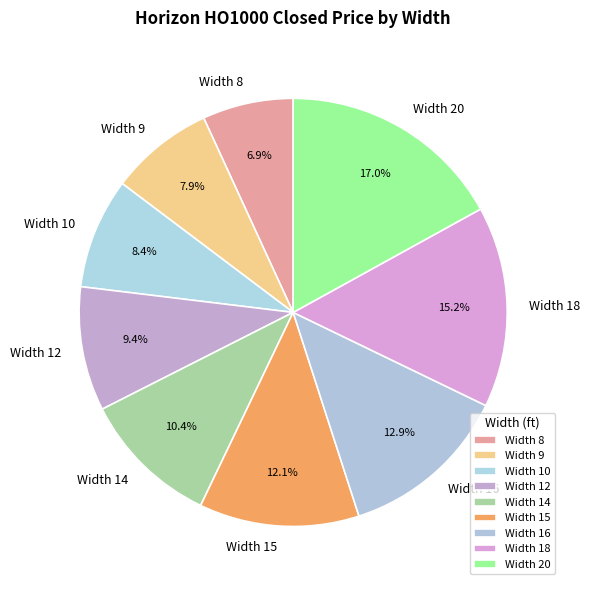

Does any single category account for the majority?

No